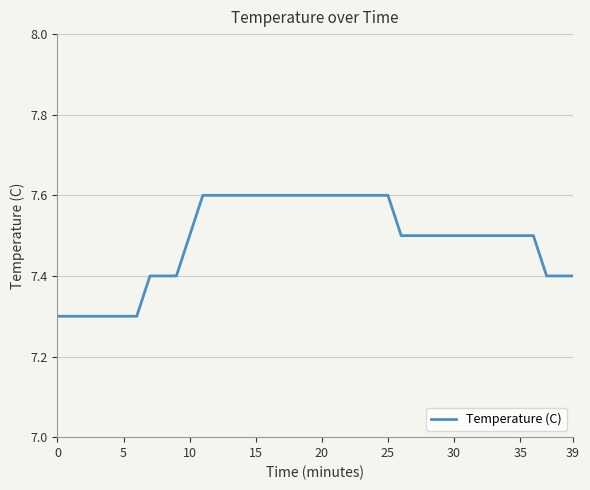

What is the difference between the maximum and minimum values?

0.3